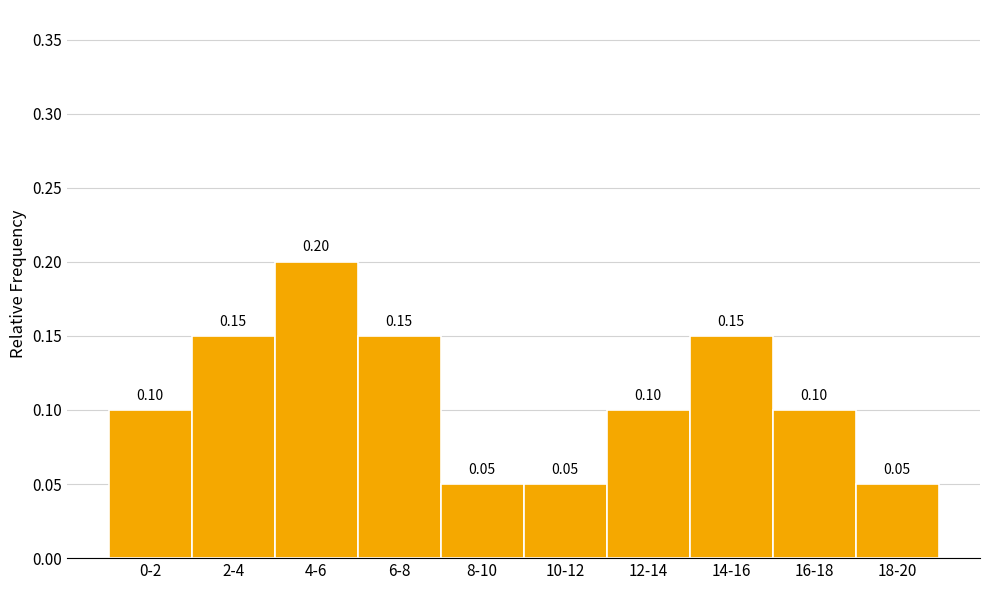

Which has a higher value, 14-16 or 16-18?

14-16